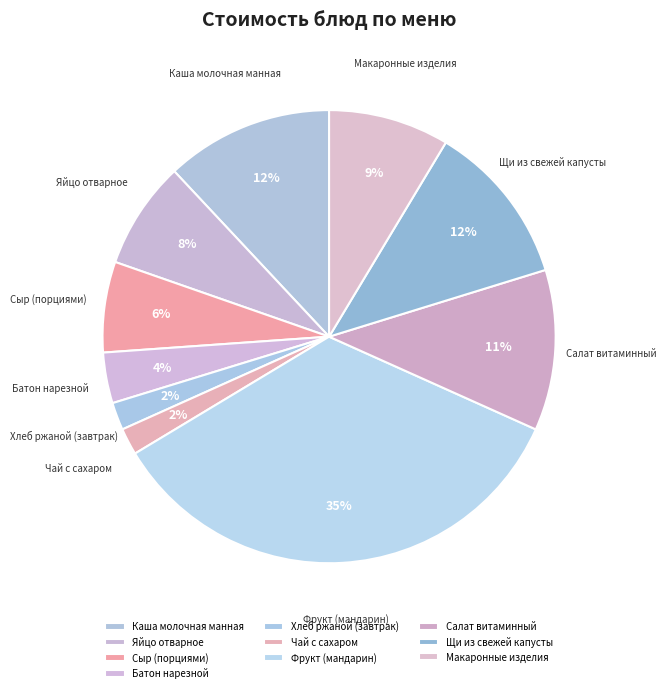

How many segments does this pie chart have?

10